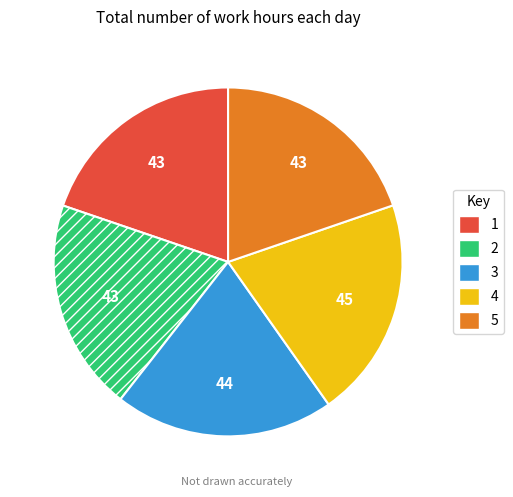

Which has a higher value, 3 or 5?

3